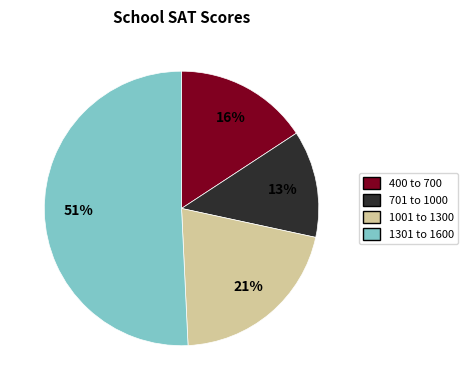

To the nearest percent, what is the average slice percentage?

25%